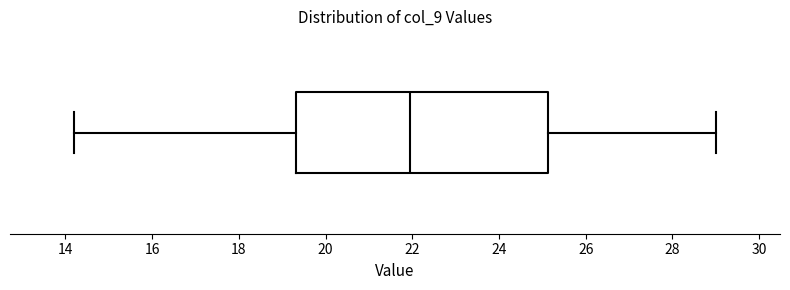

Transcribe this box plot: give where the median line is, the range the box spans, and where the two whiskers end, as read against the x-axis. The values are not printed on the chart, so give them approximately, as read against the axis.

median 22.0, box 19.4 to 25.2, whiskers 14.2 to 29.0